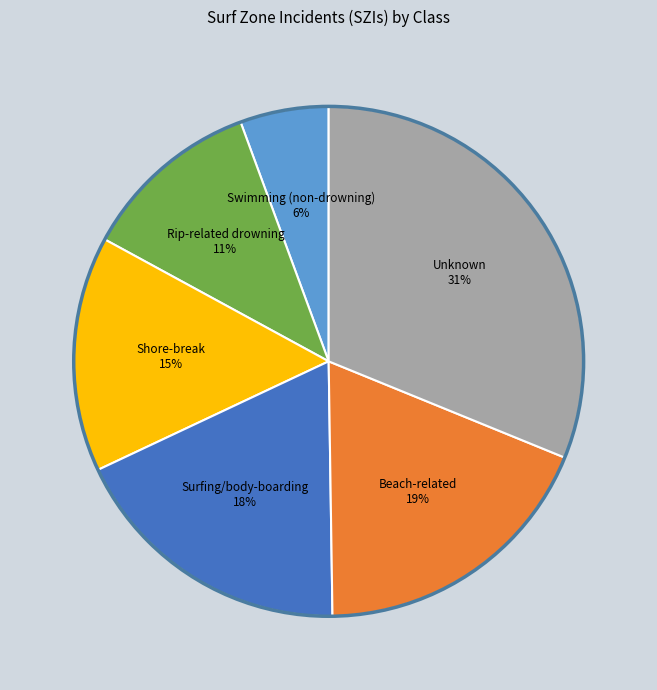

Is it true that Surfing/body-boarding is 18% of the pie?

True